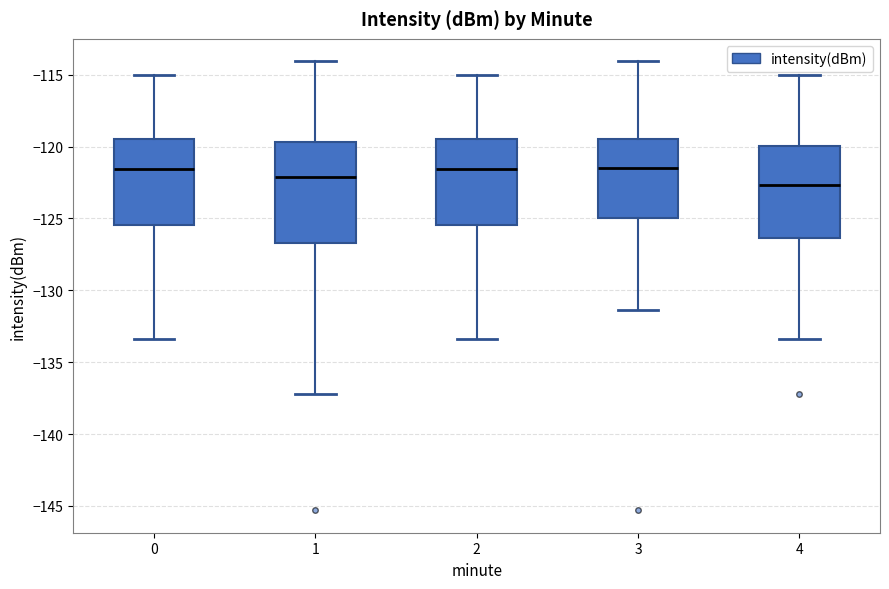

Where is the lower edge of the box at x = 3 on the y-axis? The values are not printed on the chart, so give them approximately, as read against the axis.

-125.0